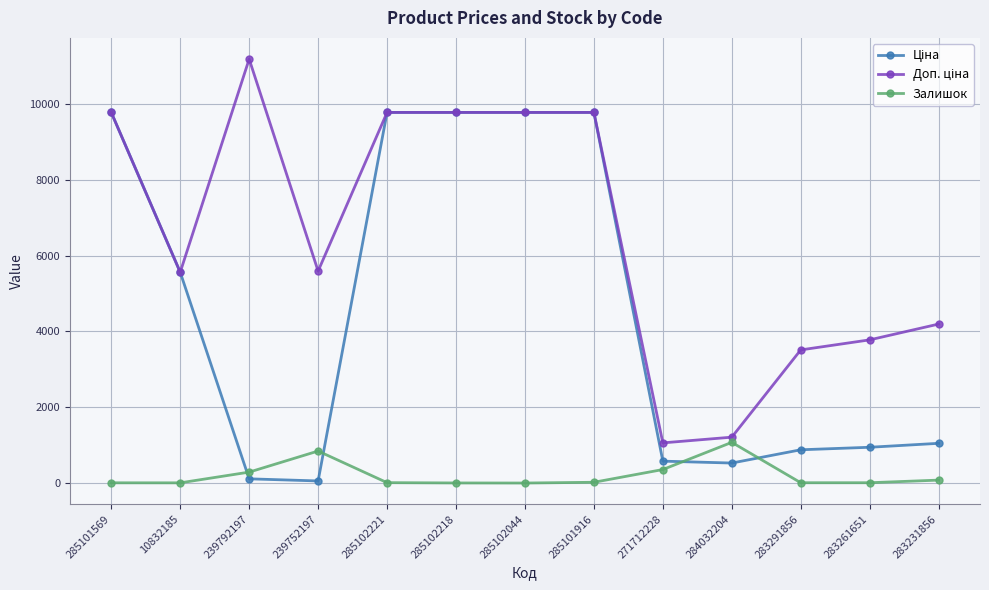

At how many categories does at least one series exceed 8247?

6